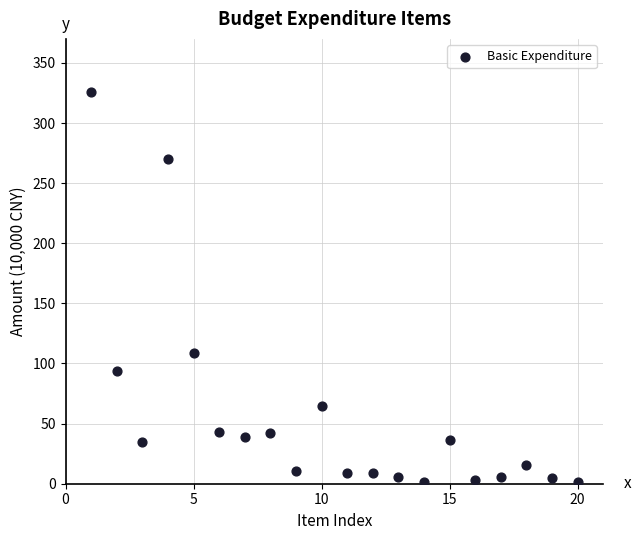

What is the range of Y values (max minus min)?

324.9